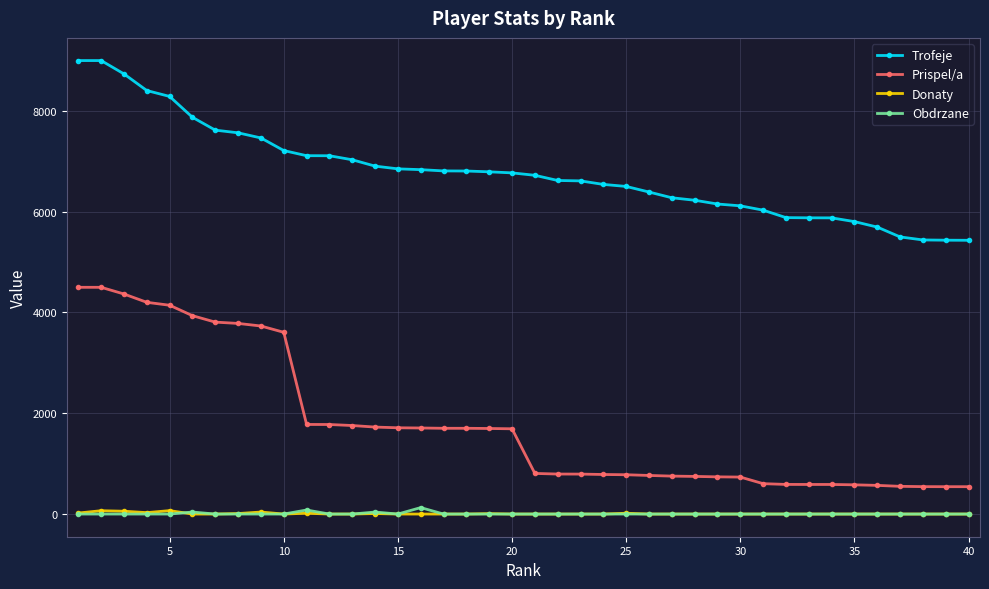

True or false: Prispel/a and Obdrzane intersect in this chart.

False